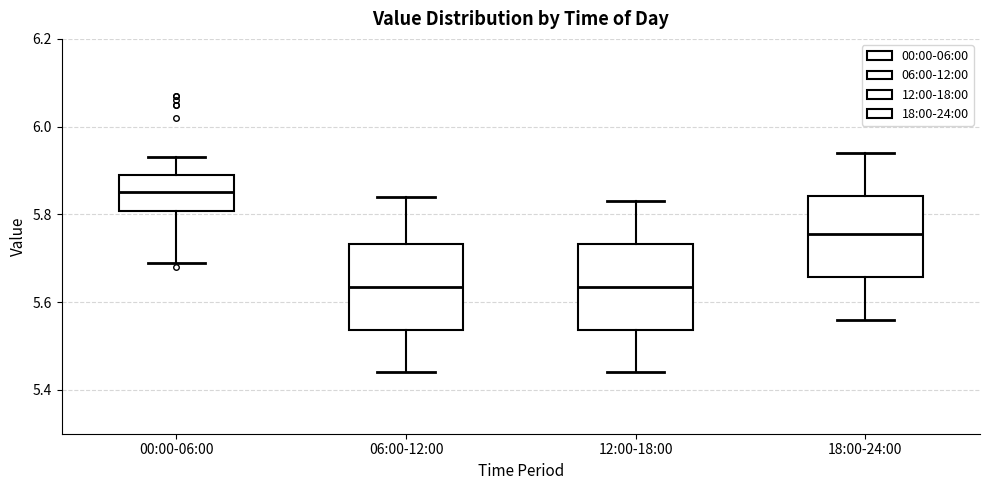

Where does the lower whisker of the box for 06:00-12:00 end on the y-axis? The values are not printed on the chart, so give them approximately, as read against the axis.

5.44